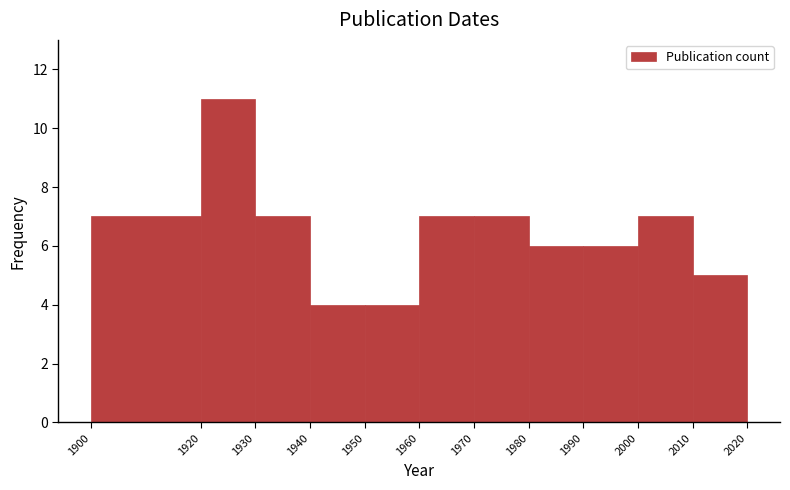

Reading left to right, list every bar in this chart as the range it spans on the x-axis followed by its height. The values are not printed on the chart, so give them approximately, as read against the axis.

1900 to 1920: 7
1920 to 1930: 11
1930 to 1940: 7
1940 to 1950: 4
1950 to 1960: 4
1960 to 1970: 7
1970 to 1980: 7
1980 to 1990: 6
1990 to 2000: 6
2000 to 2010: 7
2010 to 2020: 5